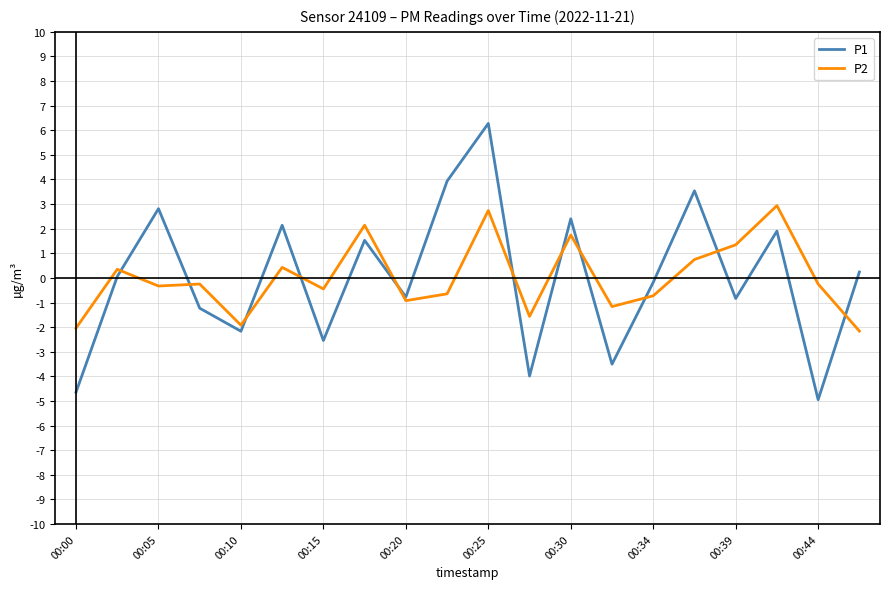

What is the greatest value displayed?

6.3